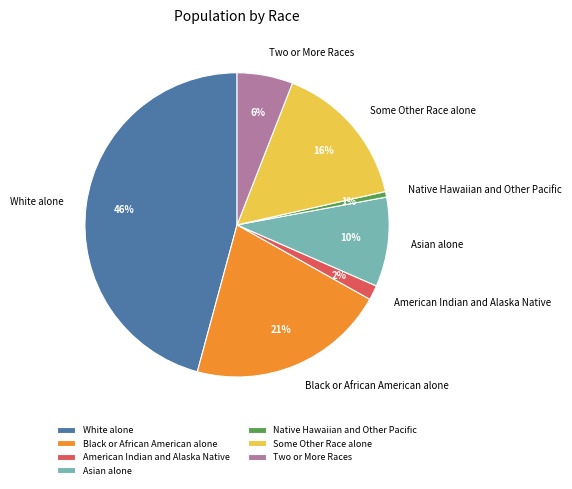

Combined, do Two or More Races and Native Hawaiian and Other Pacific account for over 50%?

No